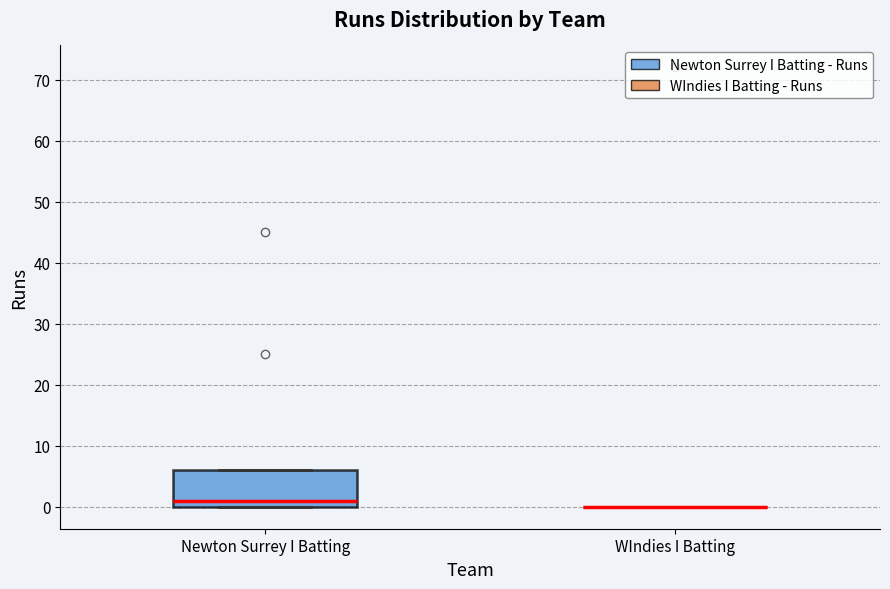

Reading left to right, read every box against the y-axis: the position of its median line, the range the box covers, and the ends of its whiskers. The values are not printed on the chart, so give them approximately, as read against the axis.

Newton Surrey I Batting: median 1, box 0 to 6, whiskers 0 to 6
WIndies I Batting: box collapsed to a line at 0, whiskers 0 to 0